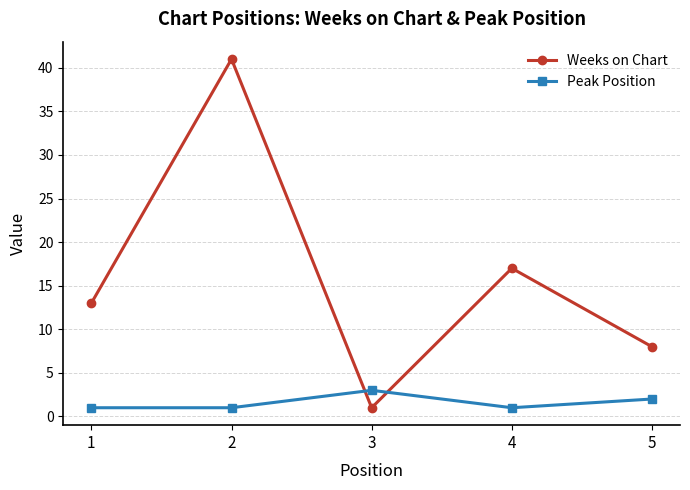

What is the difference between the maximum and minimum values in the Peak Position series?

2